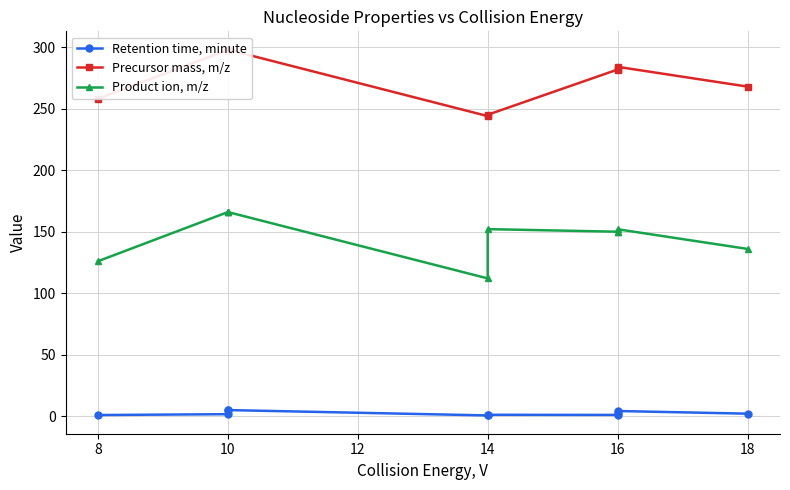

What is the label of the 8th point from the right?

10